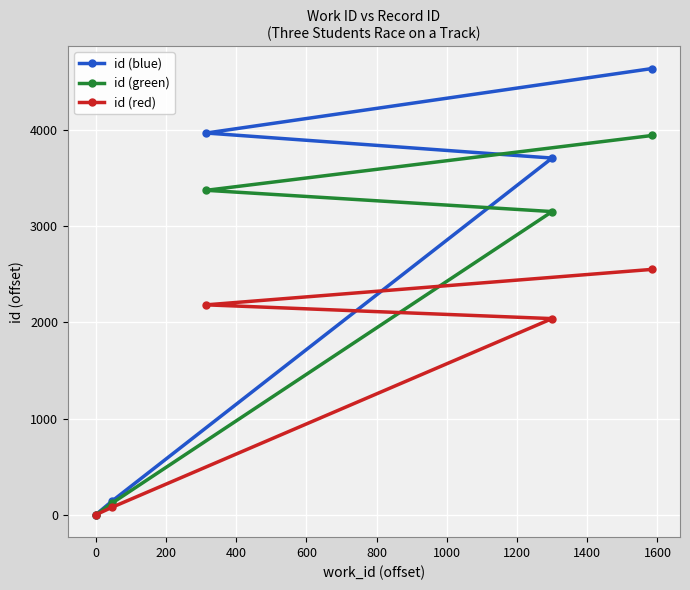

What is the difference between the maximum and minimum values in the id (green) series?

3940.6